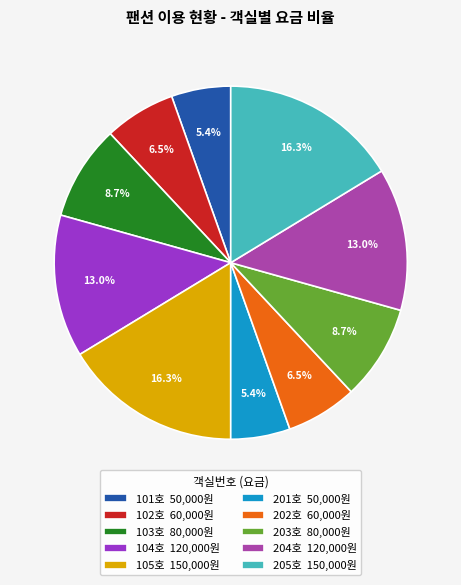

True or false: 103호 accounts for 9% of the total.

True